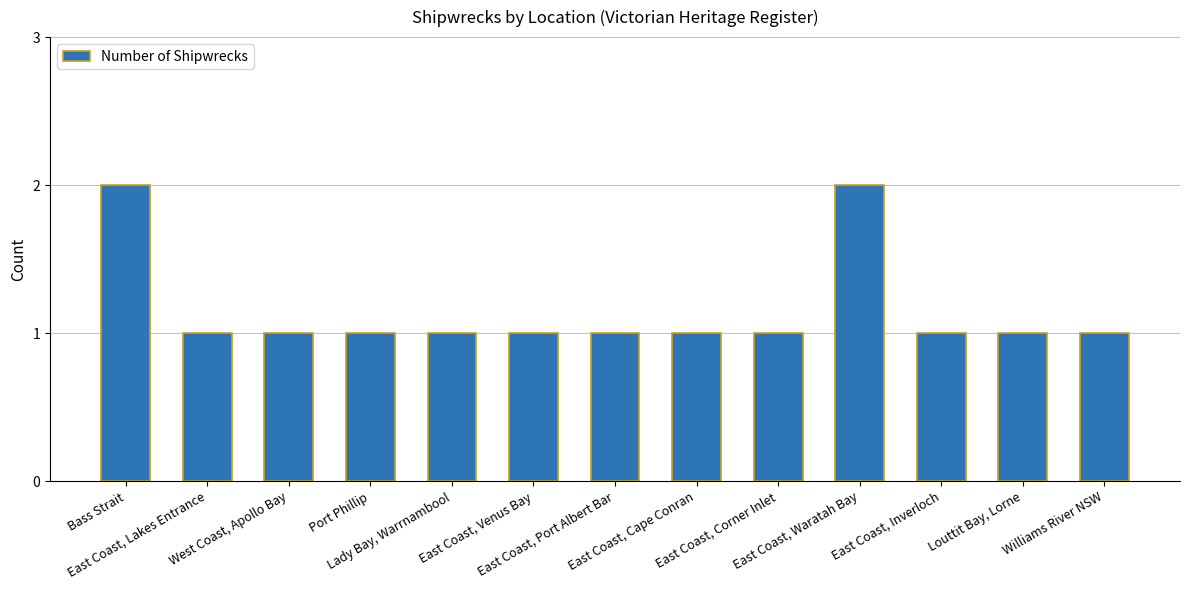

What is the sum of all values?

15